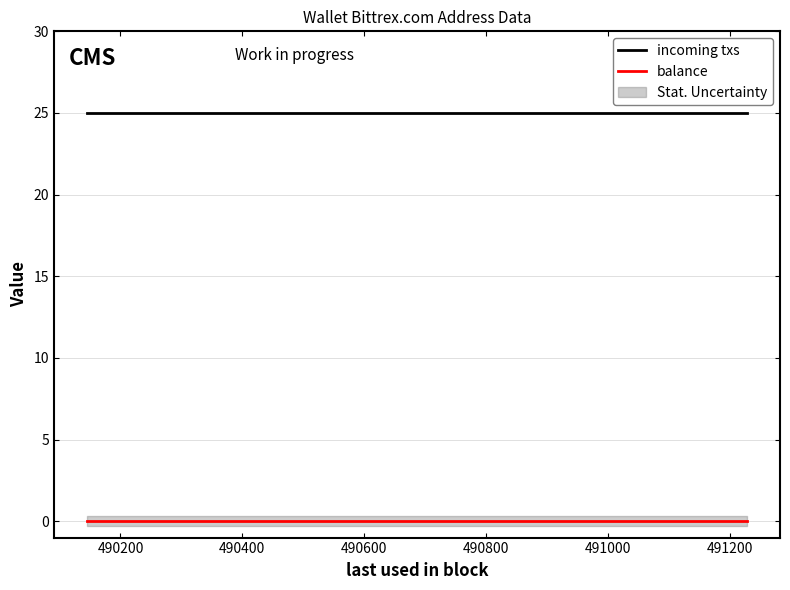

Rank the series by their maximum value, from highest to lowest.

incoming txs, balance